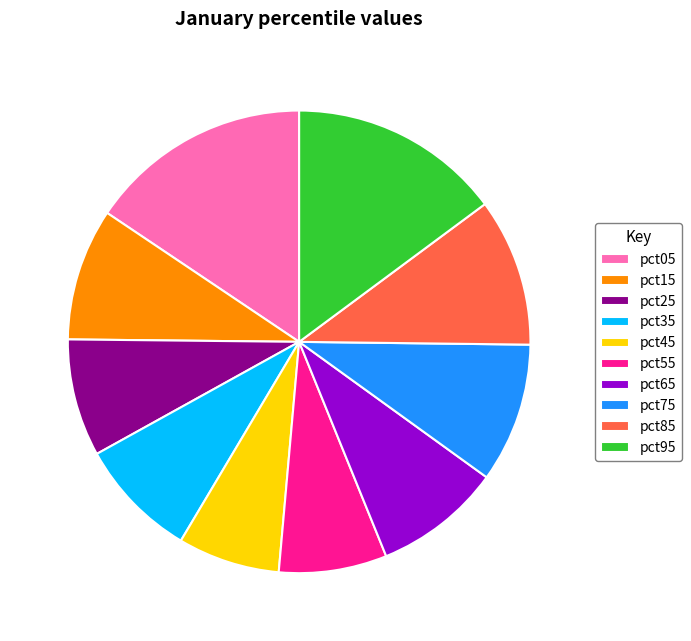

Is it true that pct75 is 10% of the pie?

True